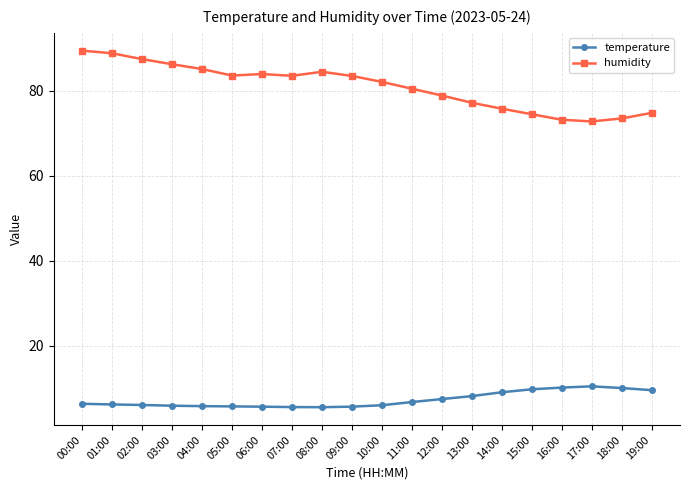

The value of temperature at 03:00 is 1.8. True or false?

False